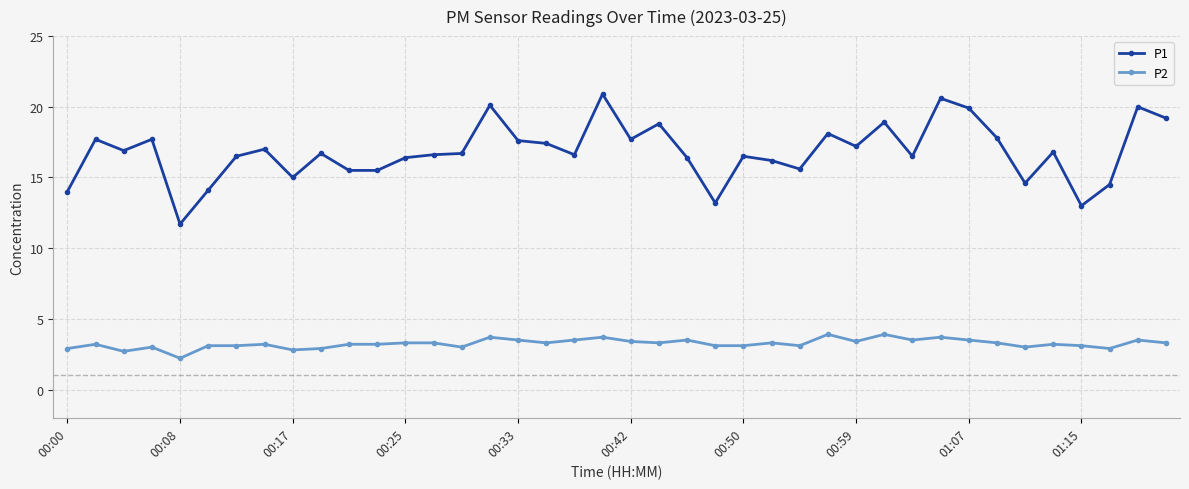

True or false: P2 has more than 0 interior local peaks.

True